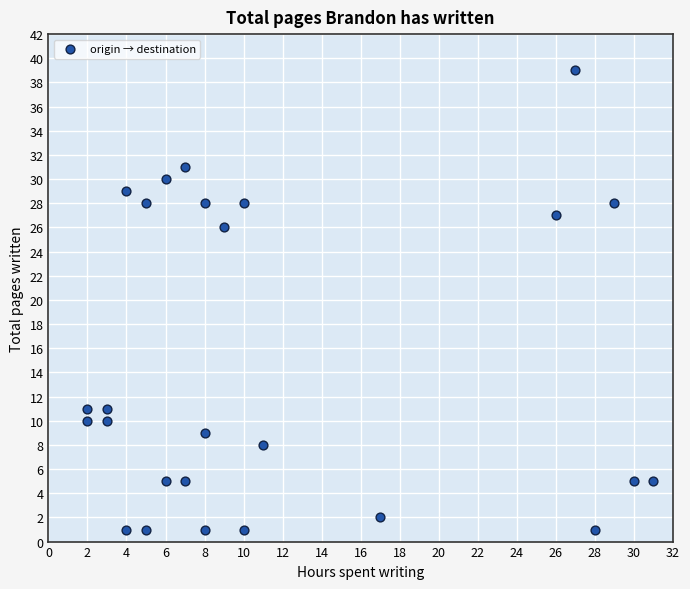

What Y value in the scatter plot is closest to 20?

26